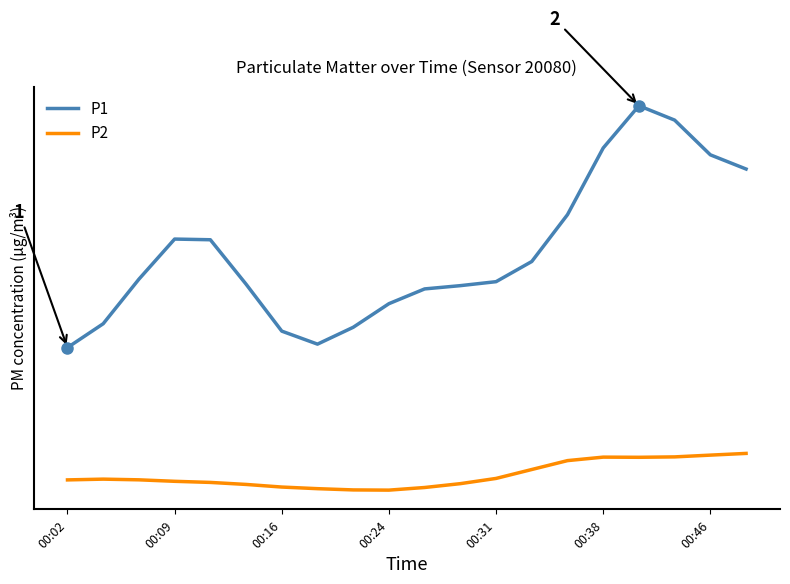

Does the chart display data point markers on the line(s)?

No